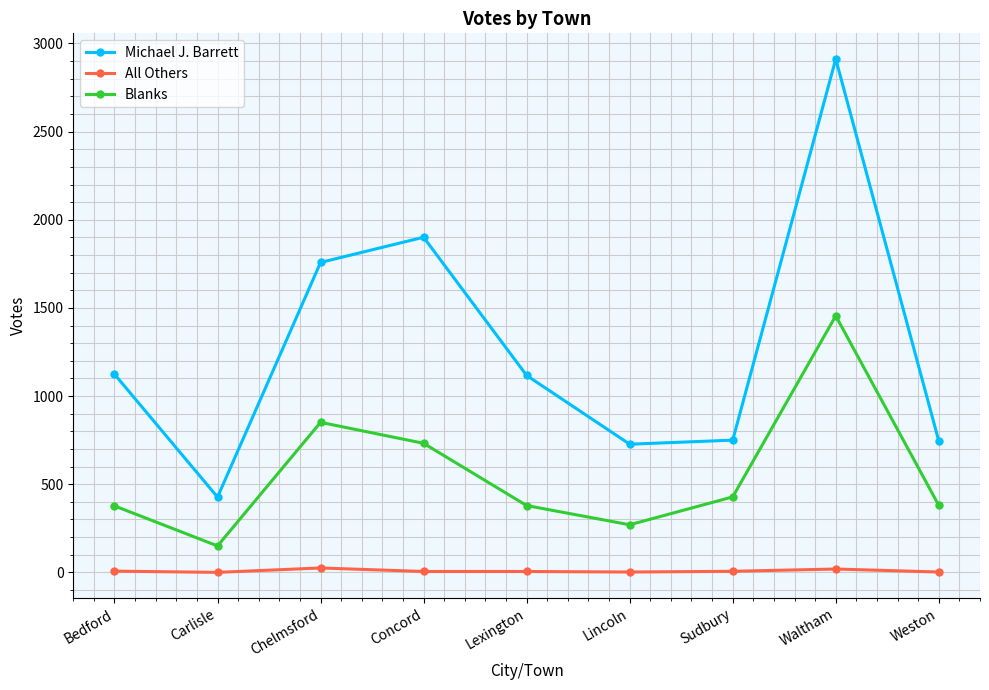

List the series in order of their overall mean, lowest first.

All Others, Blanks, Michael J. Barrett